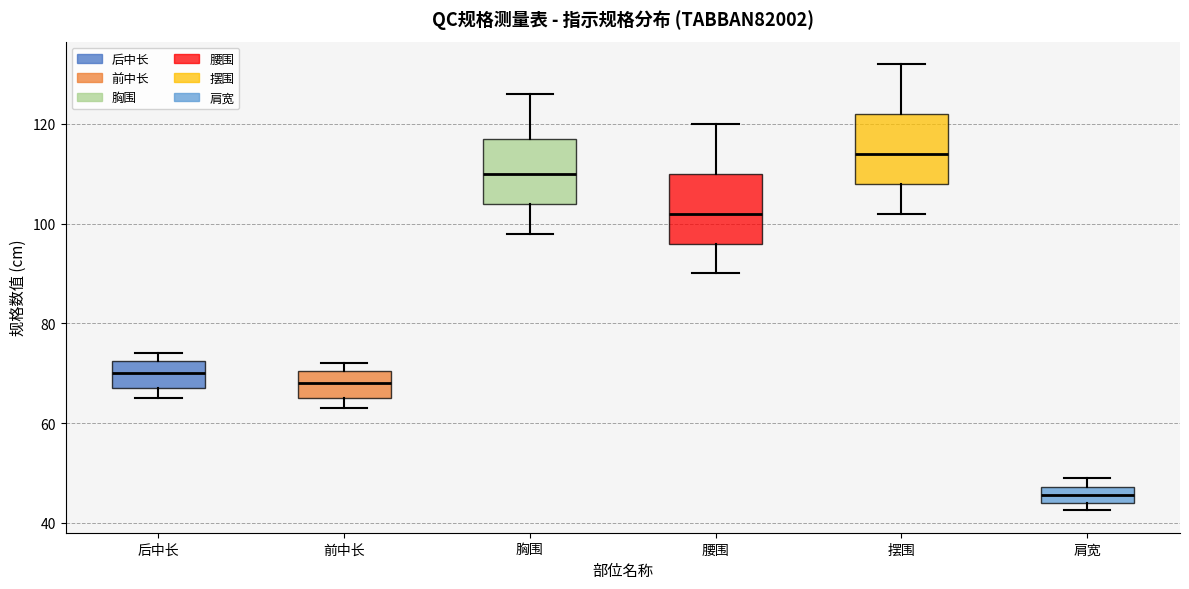

Which box's median line is the highest?

摆围